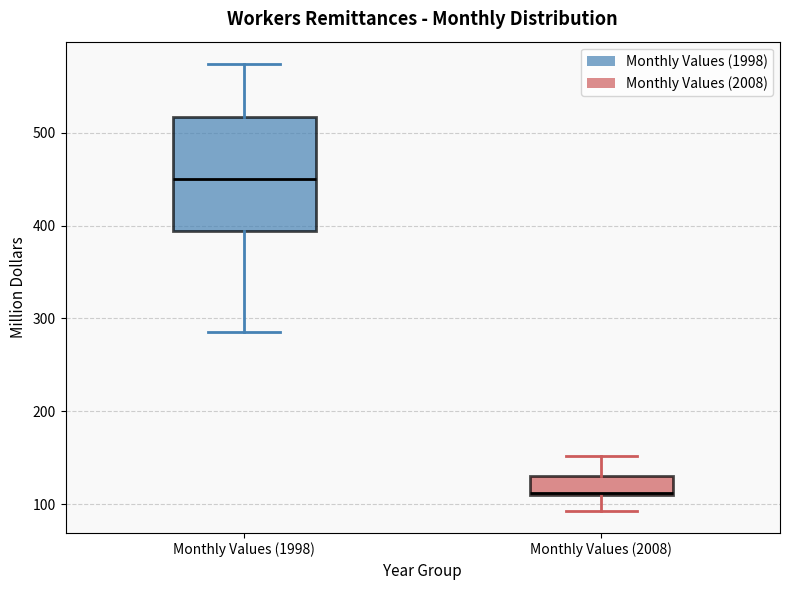

Where does the upper whisker of the box for Monthly Values (1998) end on the y-axis? The values are not printed on the chart, so give them approximately, as read against the axis.

570